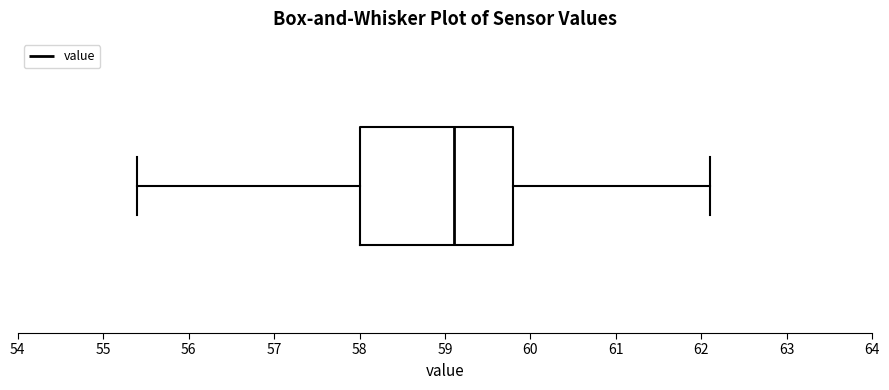

Transcribe this box plot: give where the median line is, the range the box spans, and where the two whiskers end, as read against the x-axis. The values are not printed on the chart, so give them approximately, as read against the axis.

median 59.1, box 58.0 to 59.8, whiskers 55.4 to 62.1